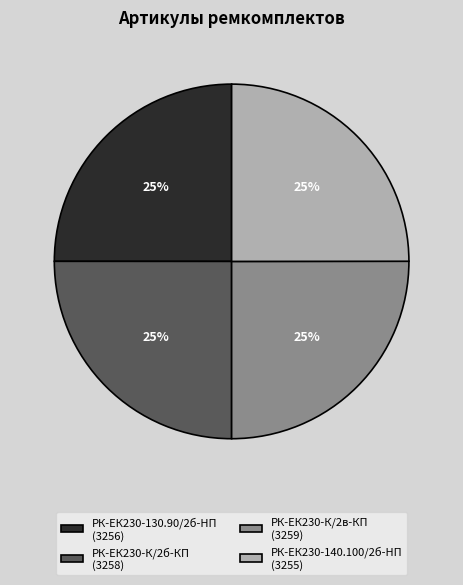

To the nearest percent, what is the average slice percentage?

25%